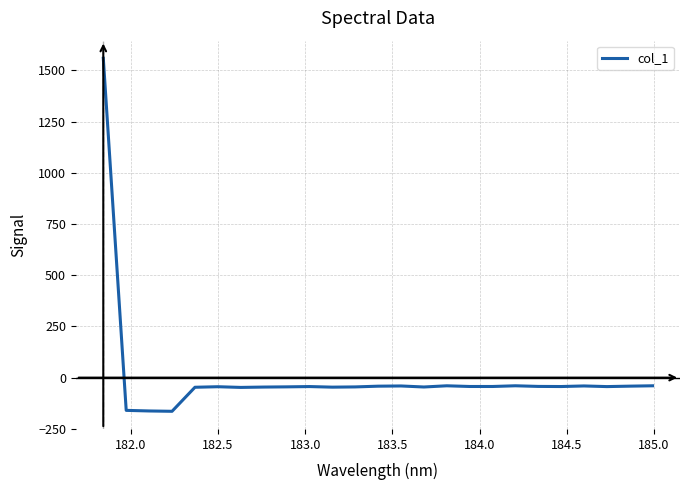

How many negative values are there?

24